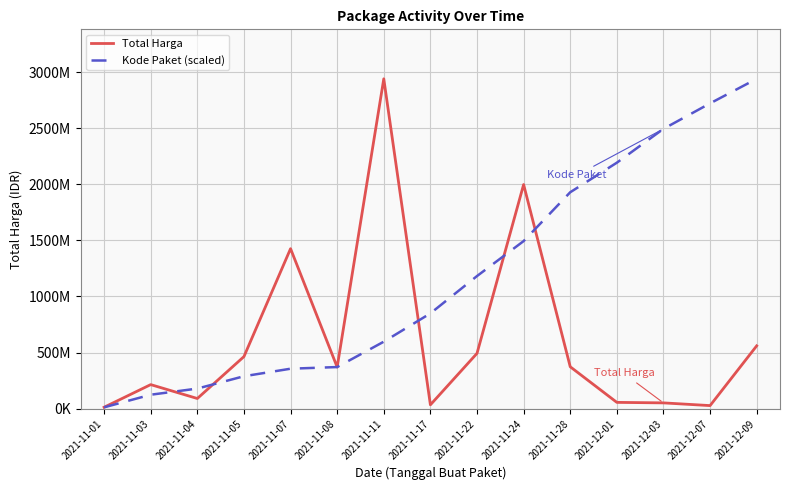

True or false: Kode Paket (scaled) has a value of 596936379.4 at 2021-11-11.

True